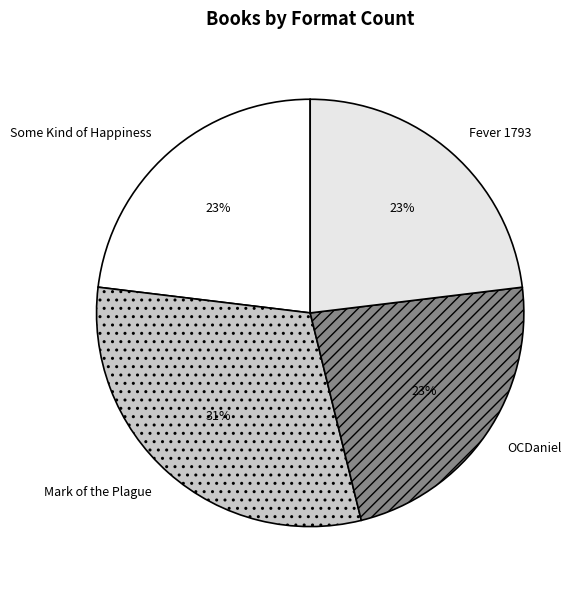

Which category has the biggest portion of the pie?

Mark of the Plague